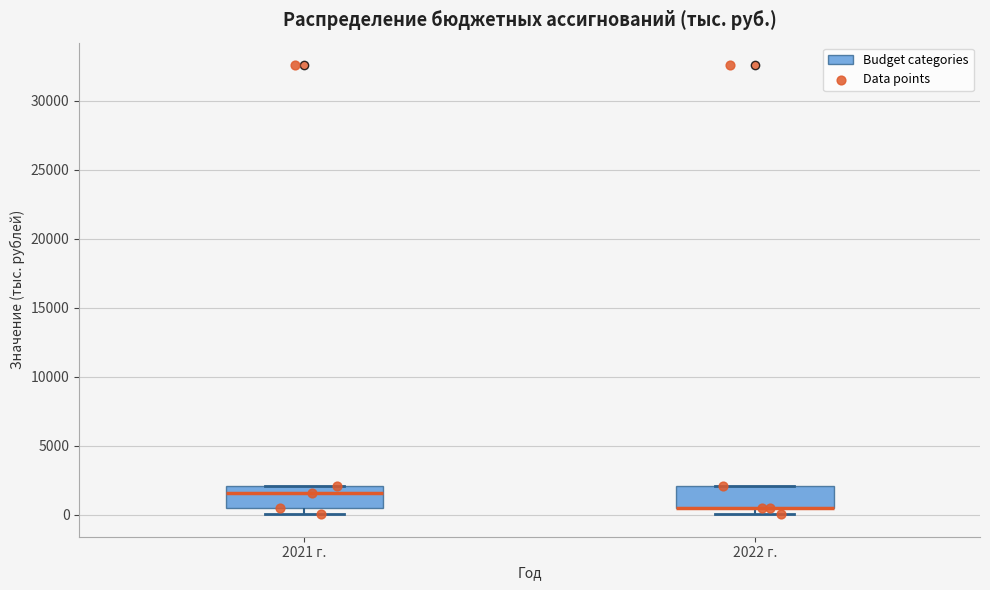

Reading left to right, read every box against the y-axis: the position of its median line, the range the box covers, and the ends of its whiskers. The values are not printed on the chart, so give them approximately, as read against the axis.

2021 г.: median 1500, box 500 to 2000, whiskers 0 to 2000
2022 г.: median 500 (drawn on the box's lower edge), box 500 to 2000, whiskers 0 to 2000